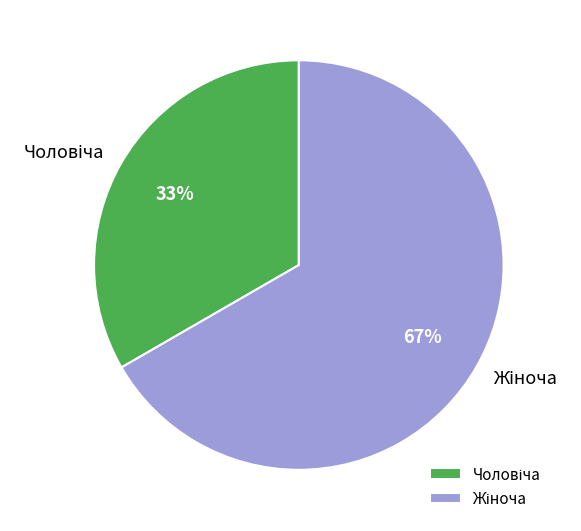

To the nearest percent, what is the average slice percentage?

50%